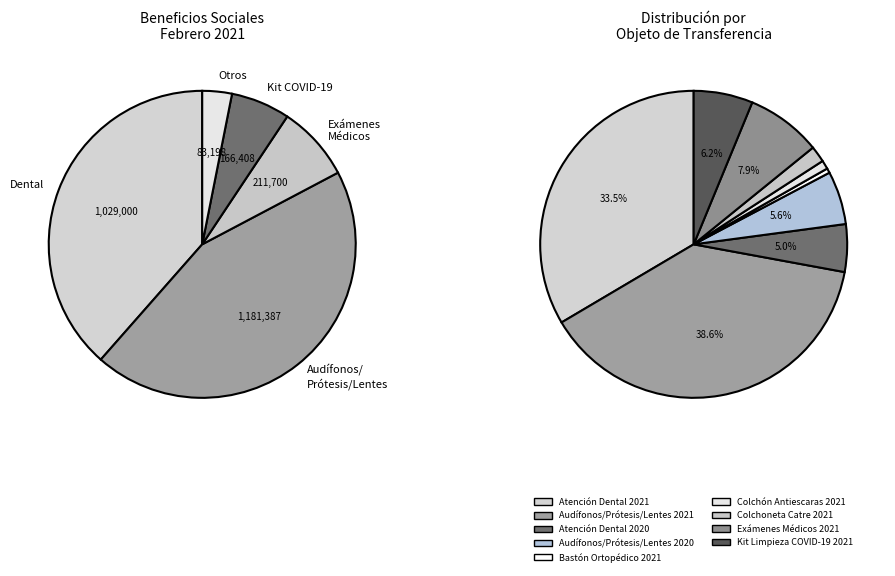

How many slices are in this pie chart?

9